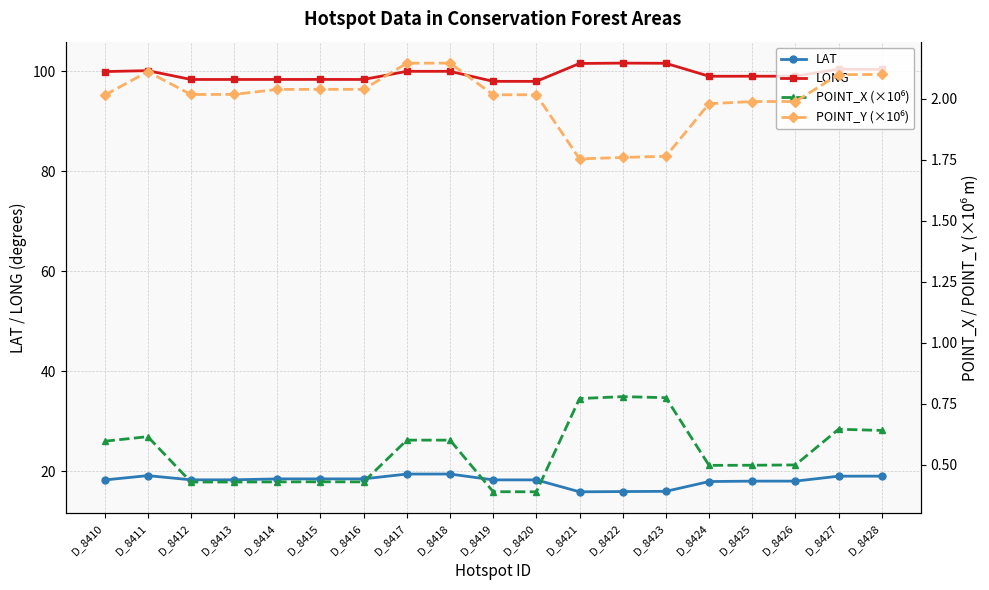

Which category has the lowest value in the POINT_X (×10⁶) series?

D_8420